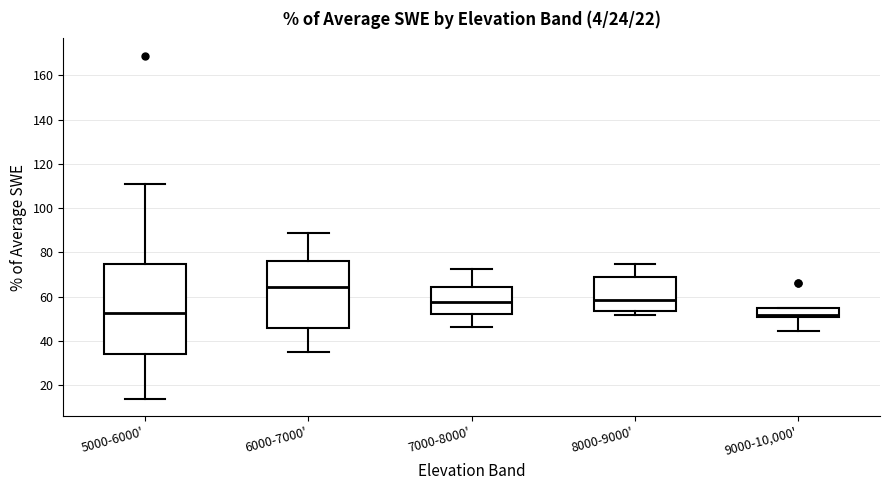

Where does the lower whisker of the box for 7000-8000' end on the y-axis? The values are not printed on the chart, so give them approximately, as read against the axis.

46